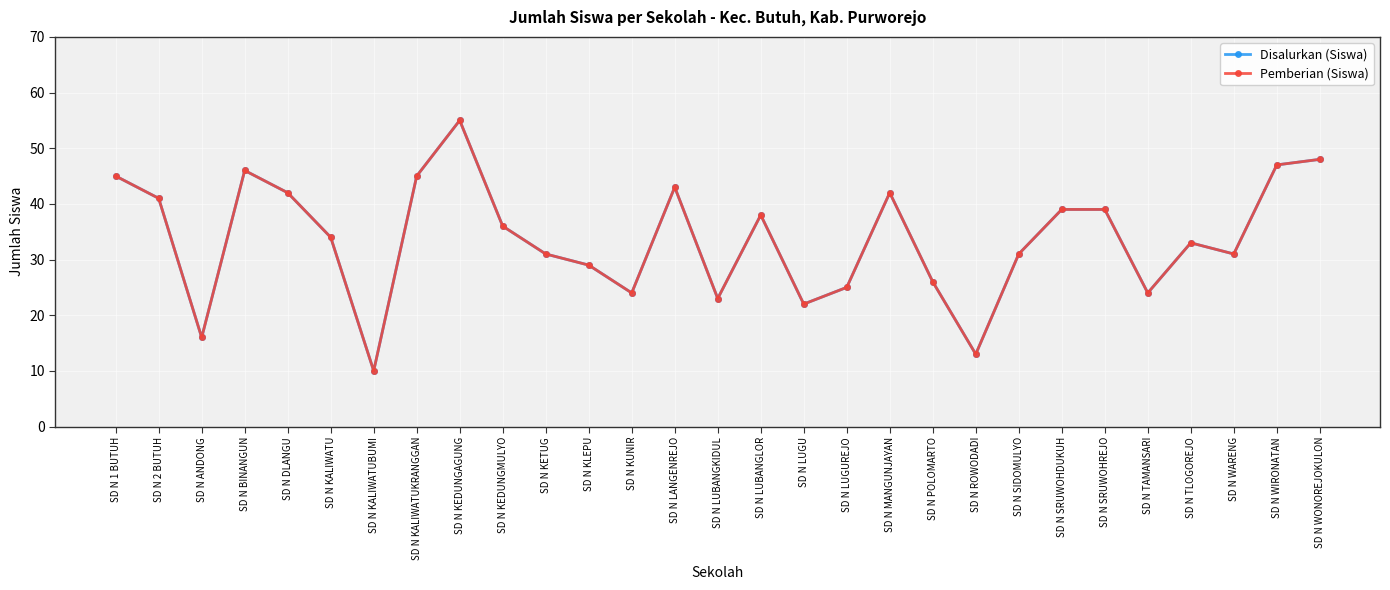

Does the chart have visible grid lines?

Yes